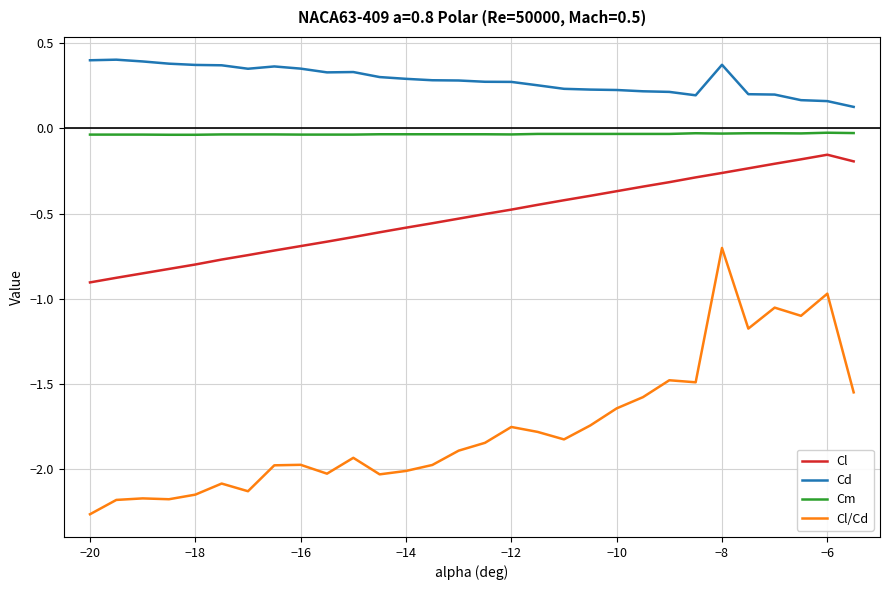

Which series has the largest total across all categories?

Cd